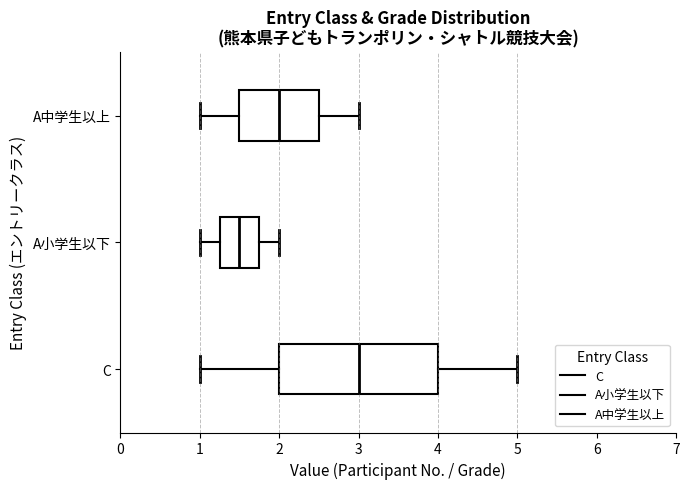

Comparing the boxes themselves (not the whiskers), which one is the widest?

C